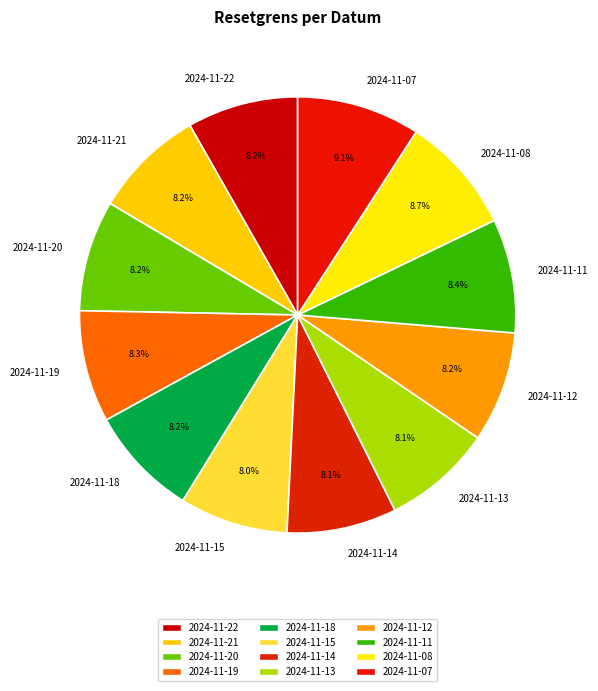

The 2024-11-22 slice represents 14% of the pie. True or false?

False